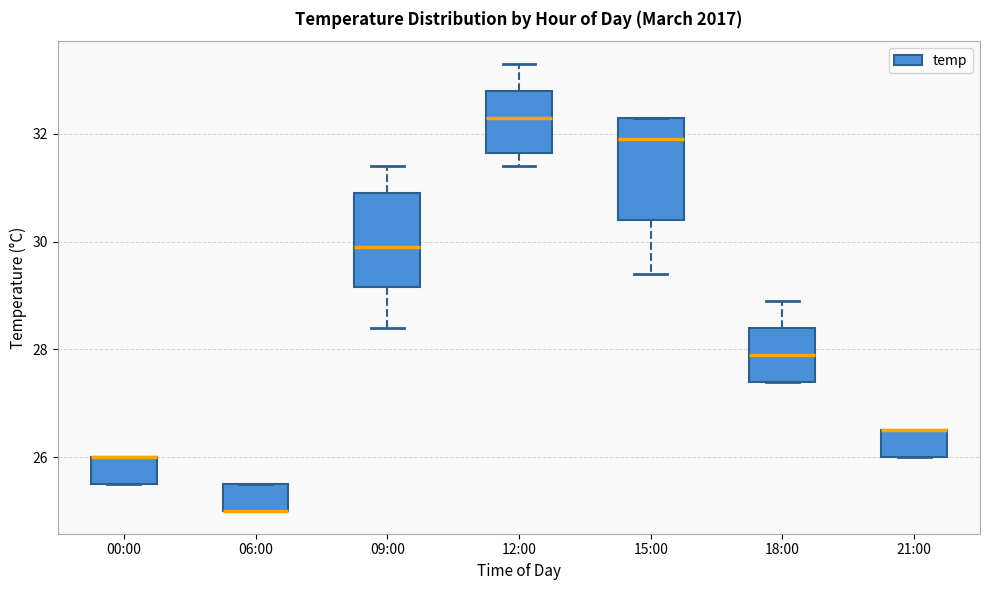

Reading left to right, transcribe this box plot: for each box, give where its median line is, the range the box spans, and where its two whiskers end, as read against the y-axis. The values are not printed on the chart, so give them approximately, as read against the axis.

00:00: median 26.0 (drawn on the box's upper edge), box 25.6 to 26.0, whiskers 25.6 to 26.0
06:00: median 25.0 (drawn on the box's lower edge), box 25.0 to 25.6, whiskers 25.0 to 25.6
09:00: median 30.0, box 29.2 to 31.0, whiskers 28.4 to 31.4
12:00: median 32.4, box 31.6 to 32.8, whiskers 31.4 to 33.4
15:00: median 32.0, box 30.4 to 32.4, whiskers 29.4 to 32.4
18:00: median 28.0, box 27.4 to 28.4, whiskers 27.4 to 29.0
21:00: median 26.6 (drawn on the box's upper edge), box 26.0 to 26.6, whiskers 26.0 to 26.6